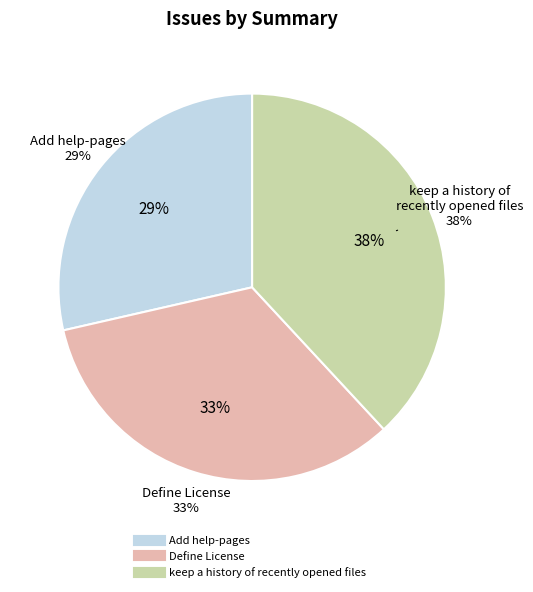

Does any single category account for the majority?

No